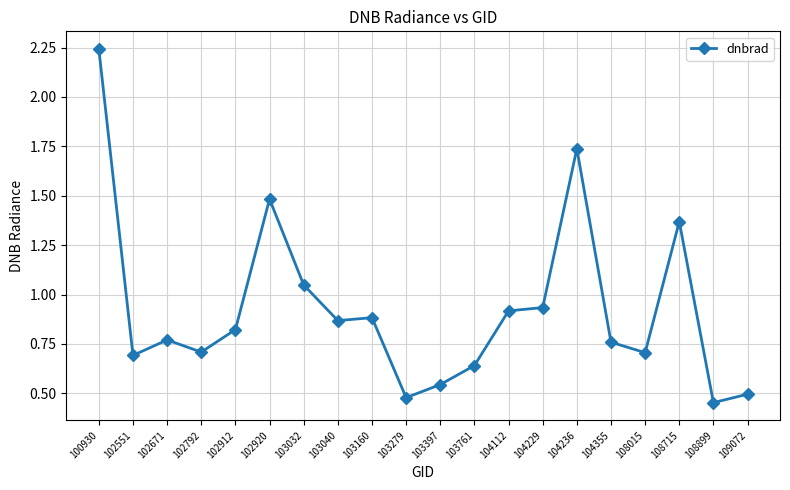

What is the value of the 17th point from the left?

0.7